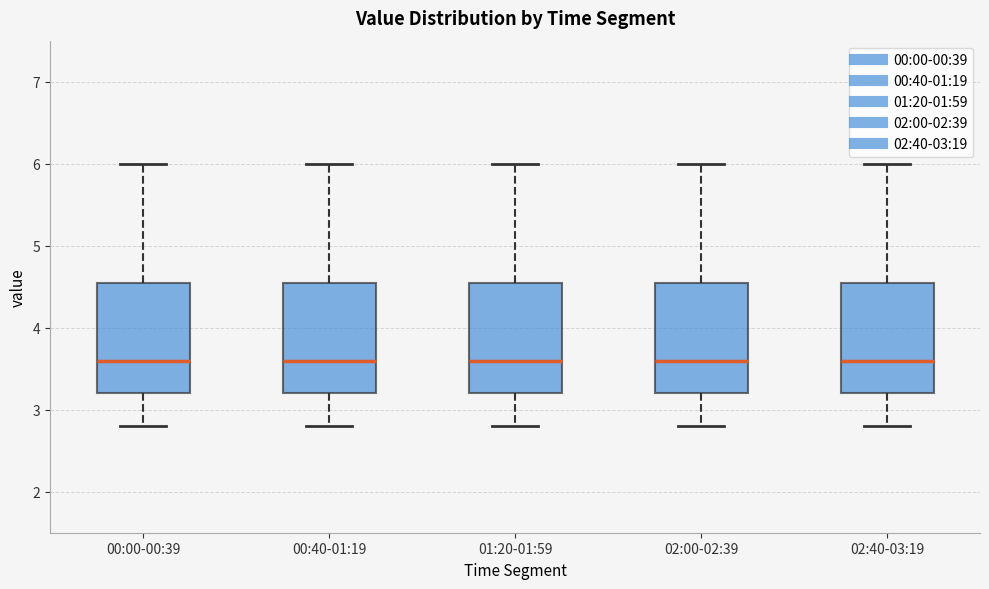

Reading left to right, read every box against the y-axis: the position of its median line, the range the box covers, and the ends of its whiskers. The values are not printed on the chart, so give them approximately, as read against the axis.

00:00-00:39: median 3.6, box 3.2 to 4.6, whiskers 2.8 to 6.0
00:40-01:19: median 3.6, box 3.2 to 4.6, whiskers 2.8 to 6.0
01:20-01:59: median 3.6, box 3.2 to 4.6, whiskers 2.8 to 6.0
02:00-02:39: median 3.6, box 3.2 to 4.6, whiskers 2.8 to 6.0
02:40-03:19: median 3.6, box 3.2 to 4.6, whiskers 2.8 to 6.0